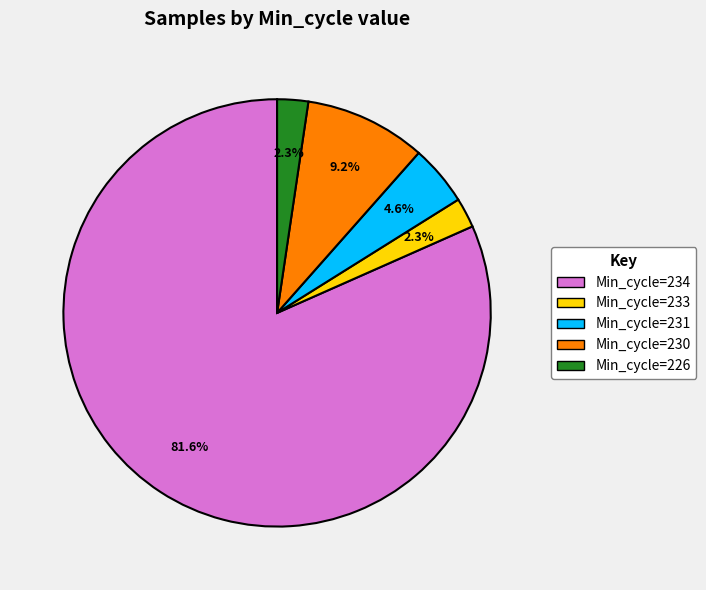

Which category has the biggest portion of the pie?

Min_cycle=234